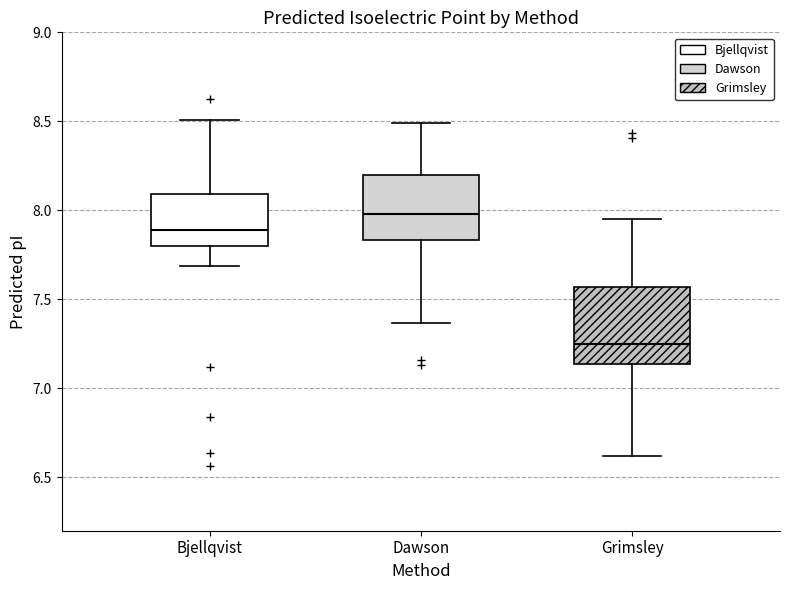

Reading left to right, read every box against the y-axis: the position of its median line, the range the box covers, and the ends of its whiskers. The values are not printed on the chart, so give them approximately, as read against the axis.

Bjellqvist: median 7.90, box 7.80 to 8.10, whiskers 7.70 to 8.50
Dawson: median 8.00, box 7.85 to 8.20, whiskers 7.35 to 8.50
Grimsley: median 7.25, box 7.15 to 7.55, whiskers 6.60 to 7.95